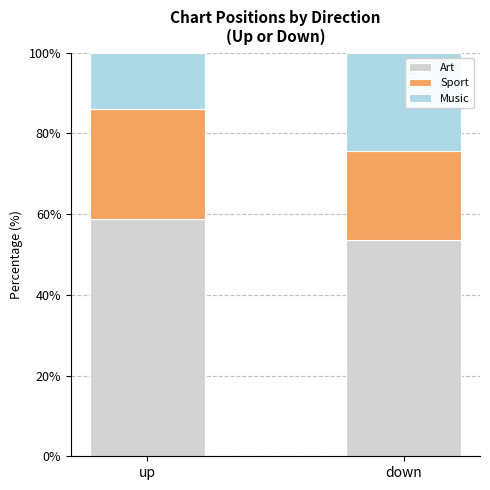

List the labels in order of Art value, smallest first.

down, up